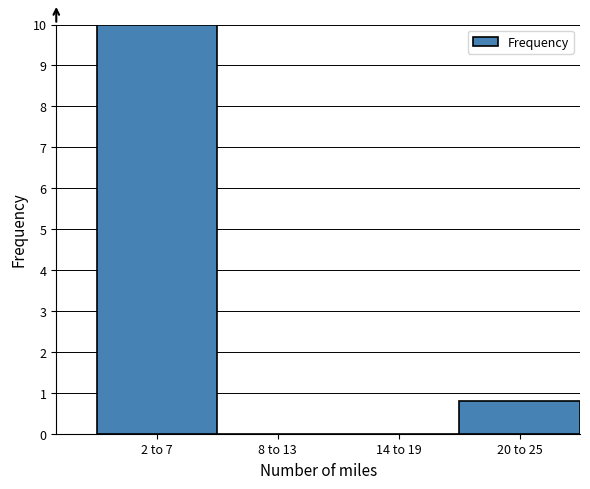

Reading right to left, what are all the values shown in this chart?

20 to 25=0.8	14 to 19=0.0	8 to 13=0.0	2 to 7=10.0